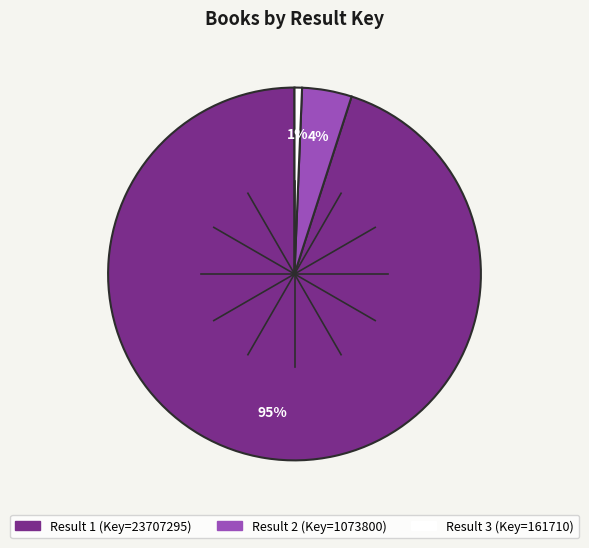

Is there a majority slice in this chart?

Yes